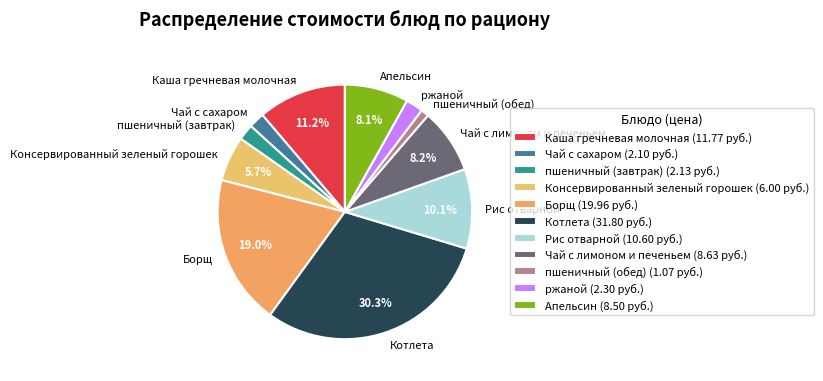

How many slices are in this pie chart?

11